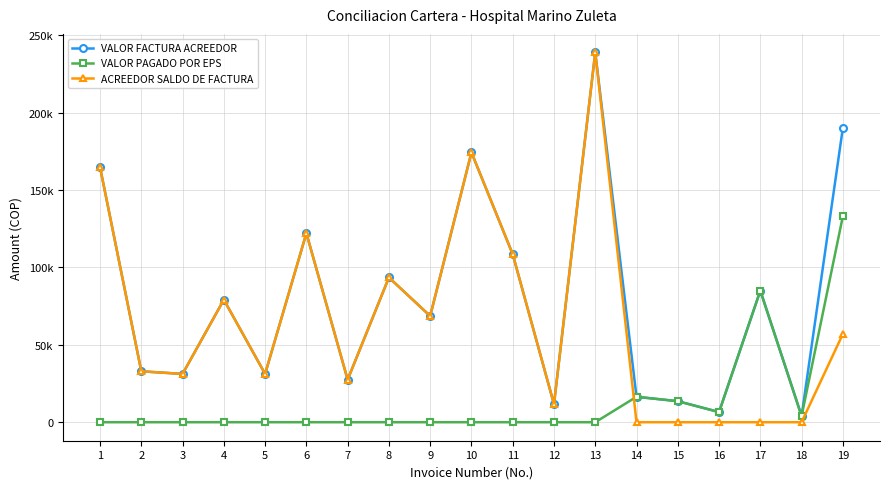

At 18, list the series in order from smallest to largest.

ACREEDOR SALDO DE FACTURA, VALOR FACTURA ACREEDOR, VALOR PAGADO POR EPS